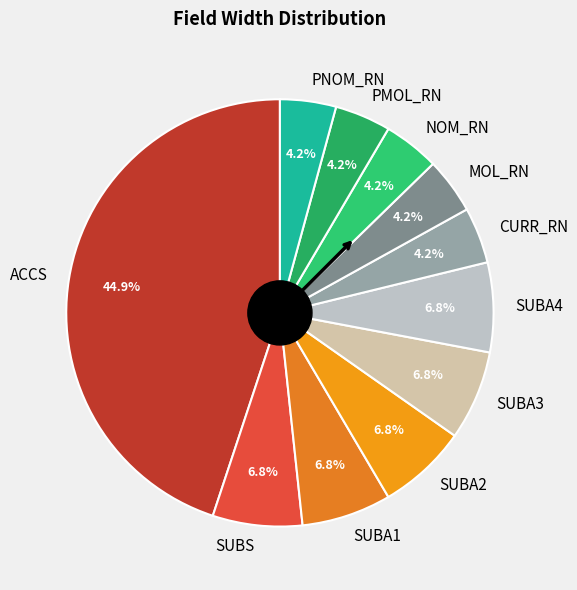

What percentage do PNOM_RN and SUBA4 together represent?

11.0%